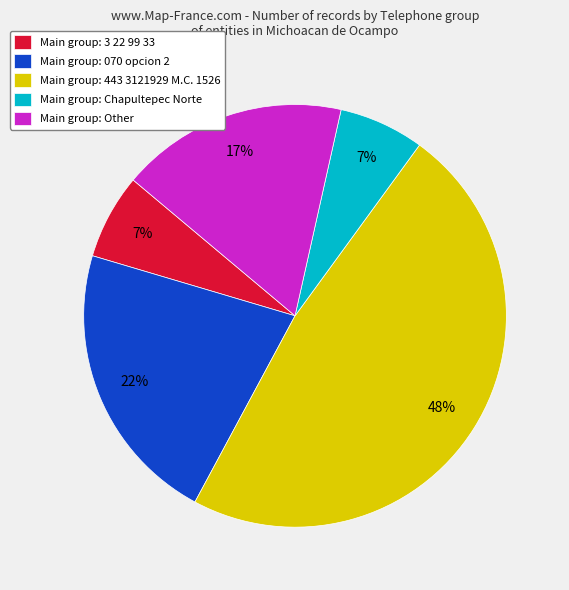

Which category has the biggest portion of the pie?

Main group: 443 3121929 M.C. 1526